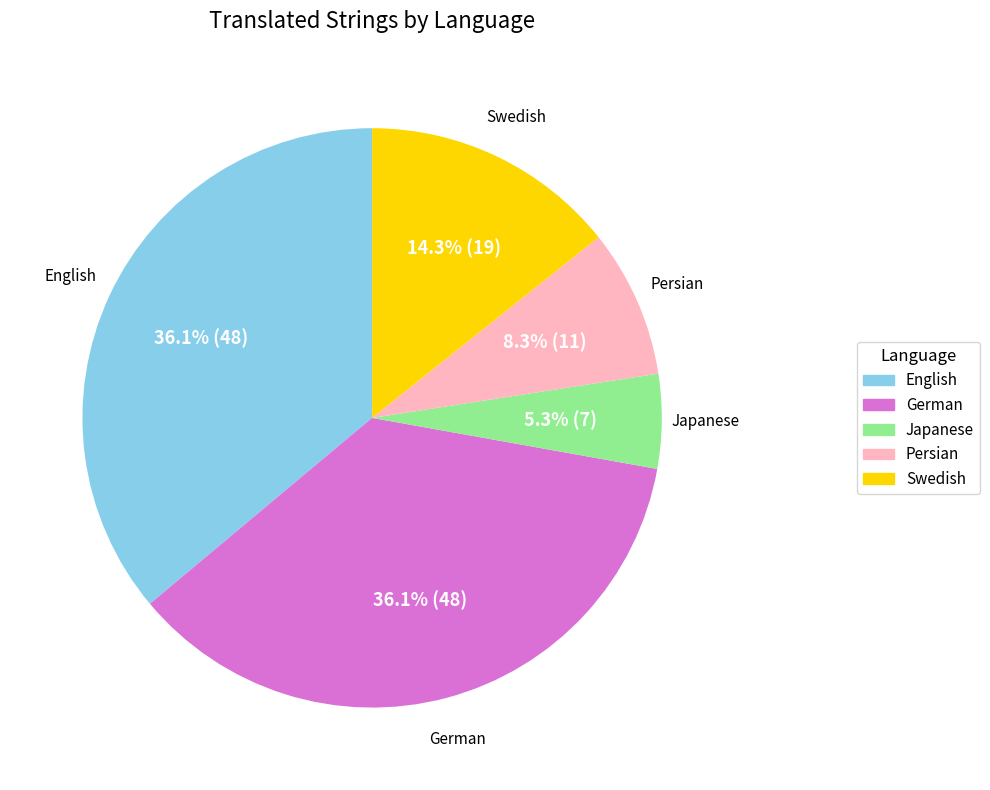

Which has a higher value, German or Japanese?

German